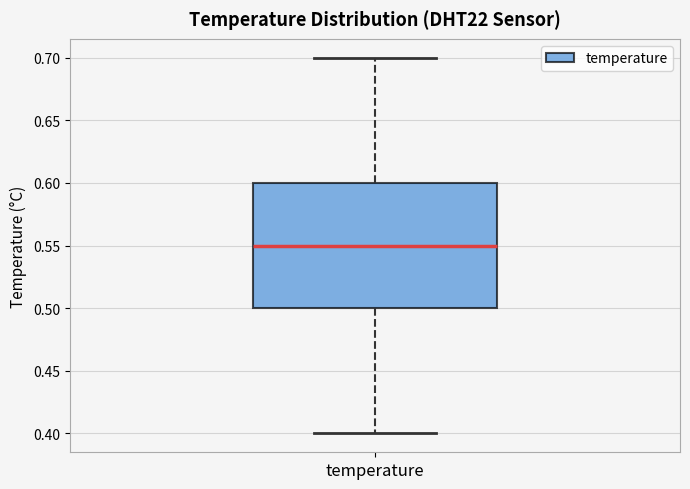

Transcribe this box plot: give where the median line is, the range the box spans, and where the two whiskers end, as read against the y-axis. The values are not printed on the chart, so give them approximately, as read against the axis.

median 0.55, box 0.50 to 0.60, whiskers 0.40 to 0.70